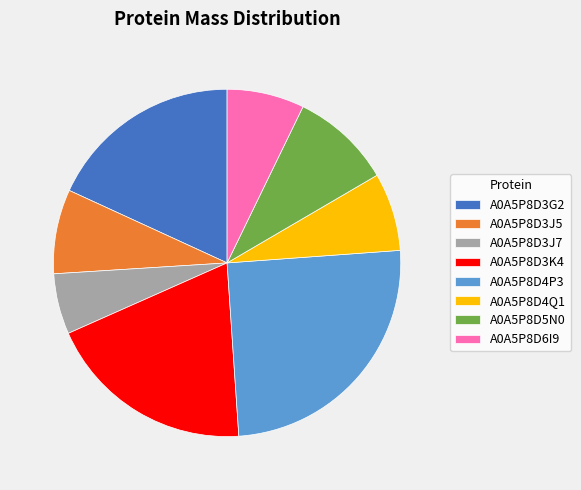

Approximately how many times larger is the value at A0A5P8D3J7 compared to A0A5P8D3K4?

0.3